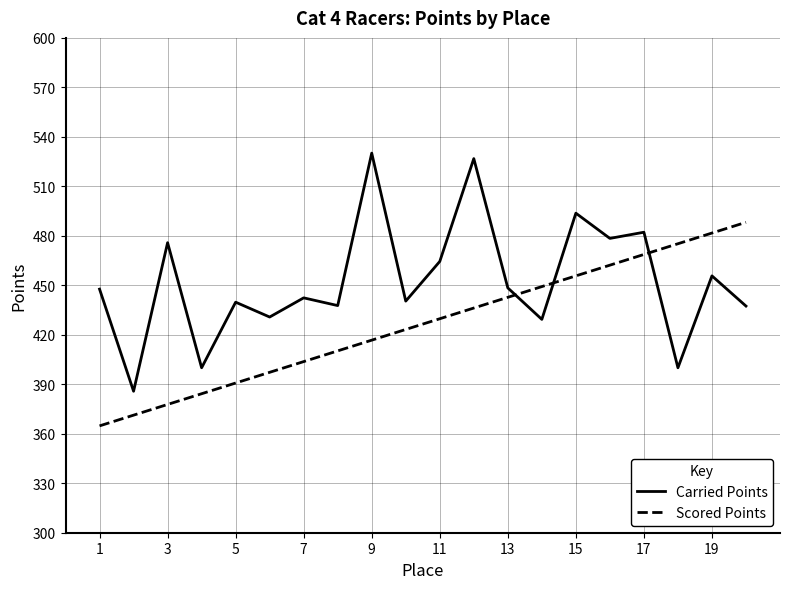

How many lines are shown in the chart?

2